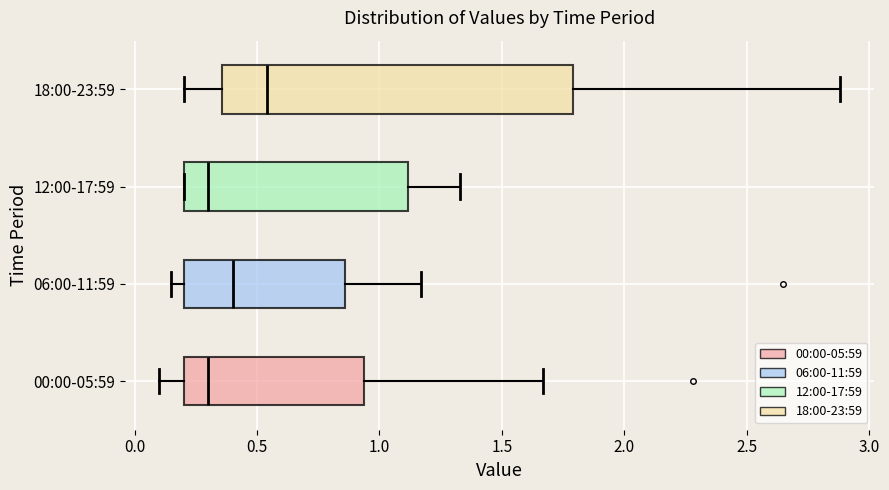

Comparing the boxes themselves (not the whiskers), which one is the widest?

18:00-23:59